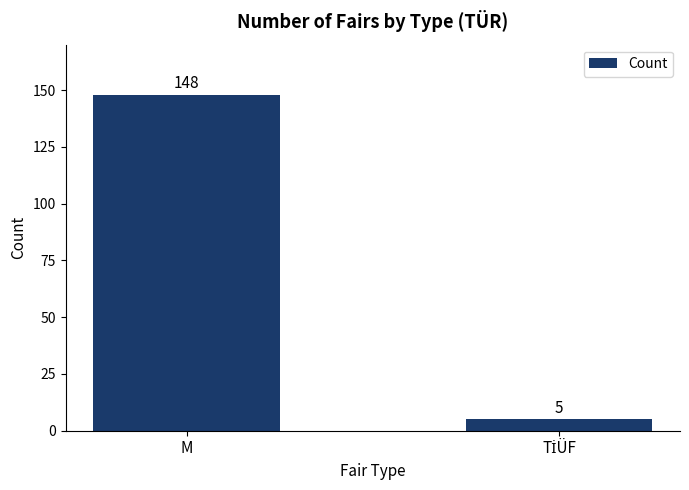

What is the minimum value shown in the chart?

5